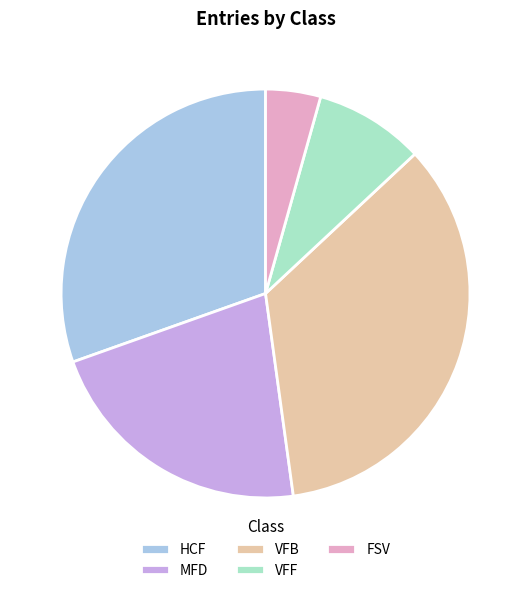

Combined, do HCF and MFD account for over 50%?

Yes